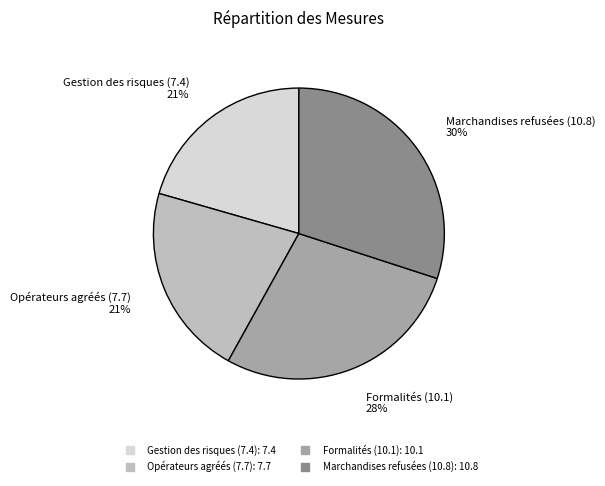

To the nearest percent, what is the difference between the Opérateurs agréés (7.7) and Marchandises refusées (10.8) slice percentages?

9%